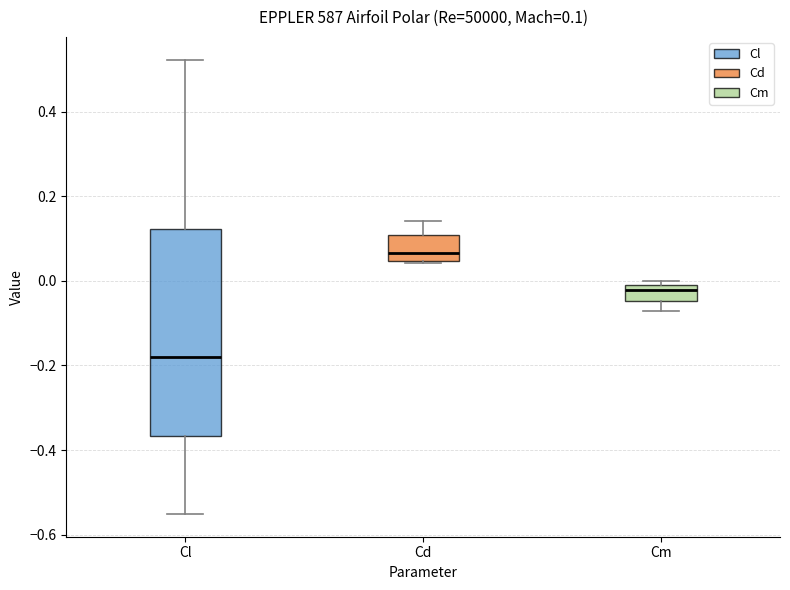

Which box's median line is the highest?

Cd